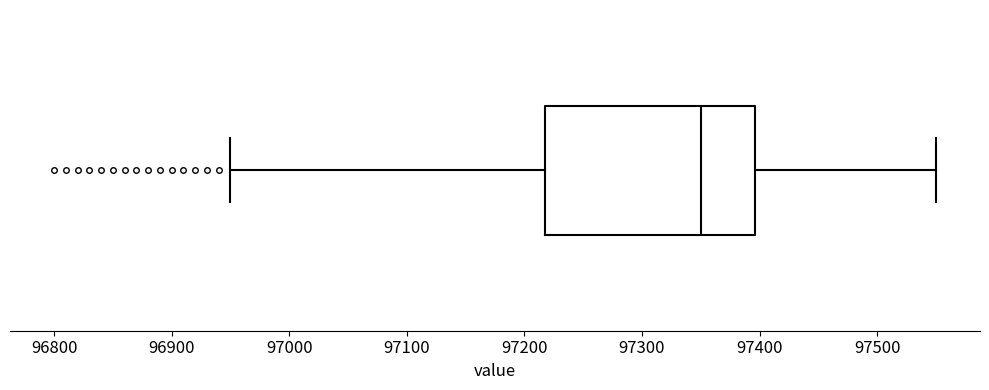

Transcribe this box plot: give where the median line is, the range the box spans, and where the two whiskers end, as read against the x-axis. The values are not printed on the chart, so give them approximately, as read against the axis.

median 97350, box 97220 to 97400, whiskers 96950 to 97550